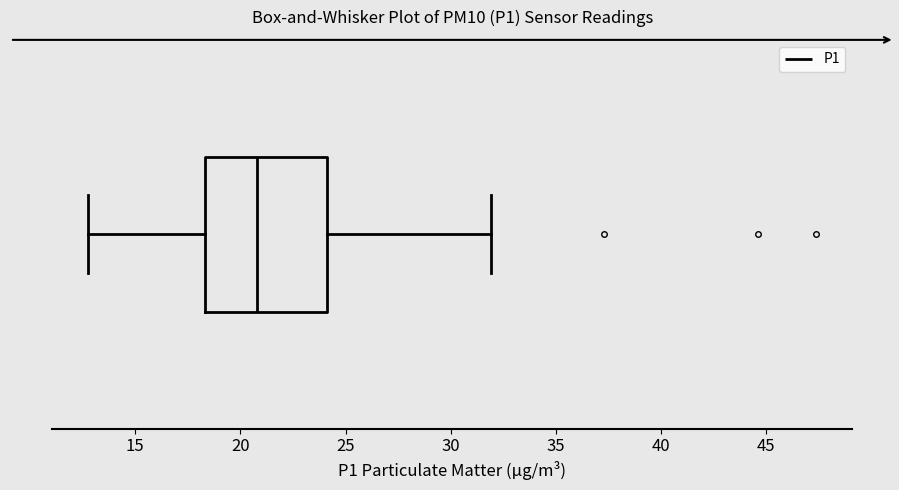

Where does the left whisker of the box end on the x-axis? The values are not printed on the chart, so give them approximately, as read against the axis.

13.0